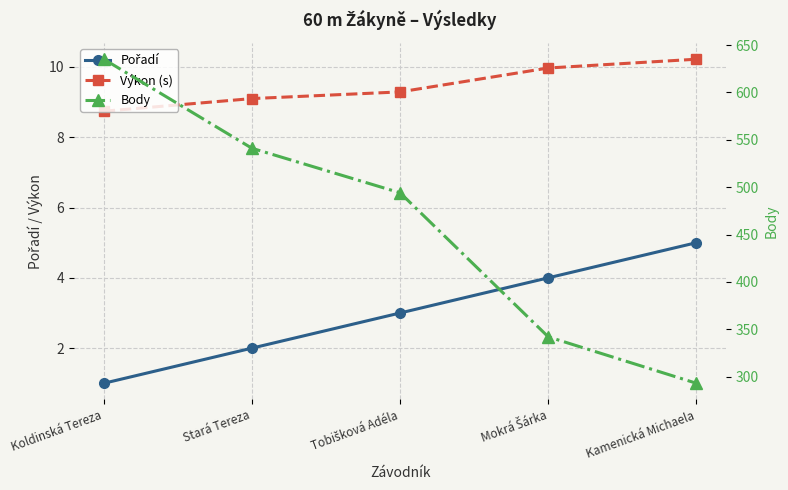

How many values in the Body series are below 494?

2